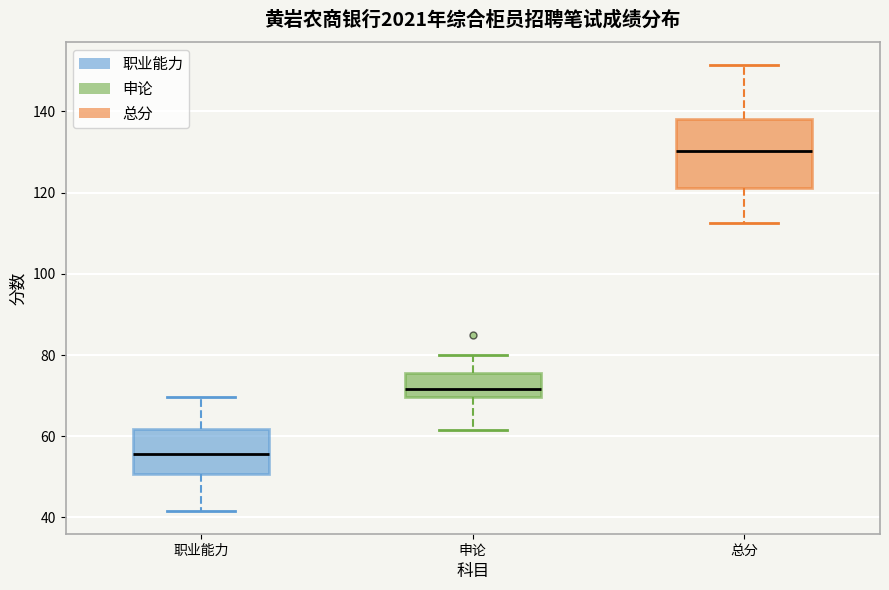

Reading left to right, transcribe this box plot: for each box, give where its median line is, the range the box spans, and where its two whiskers end, as read against the y-axis. The values are not printed on the chart, so give them approximately, as read against the axis.

职业能力: median 56, box 50 to 62, whiskers 42 to 70
申论: median 72, box 70 to 76, whiskers 62 to 80
总分: median 130, box 122 to 138, whiskers 112 to 152